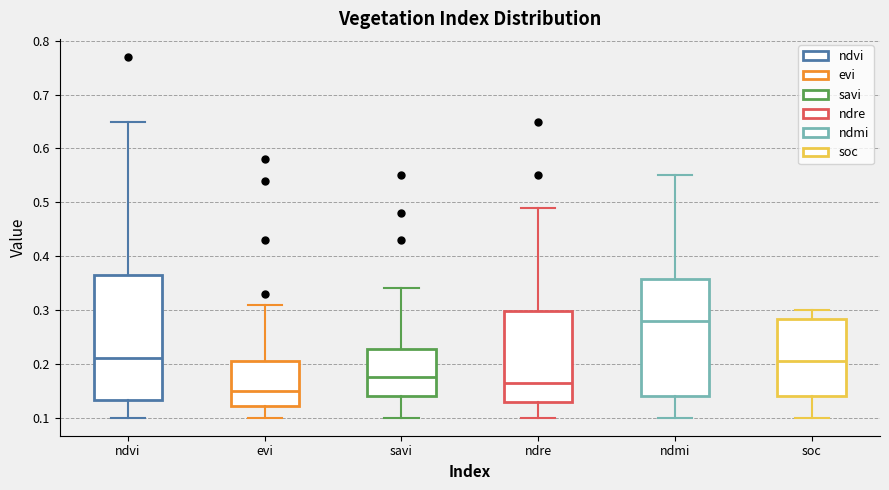

Comparing the boxes themselves (not the whiskers), which one is the tallest?

ndvi